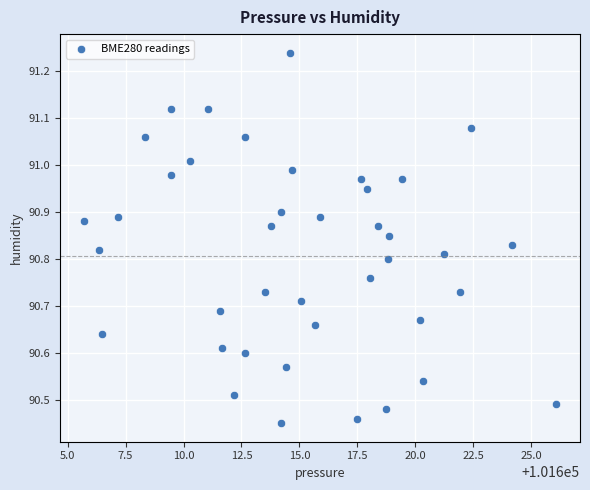

What is the range of Y values (max minus min)?

0.8